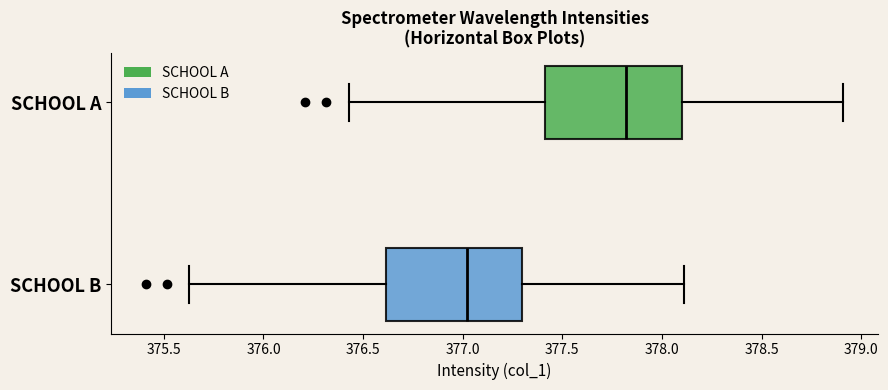

Which box's median line is the furthest to the right?

SCHOOL A